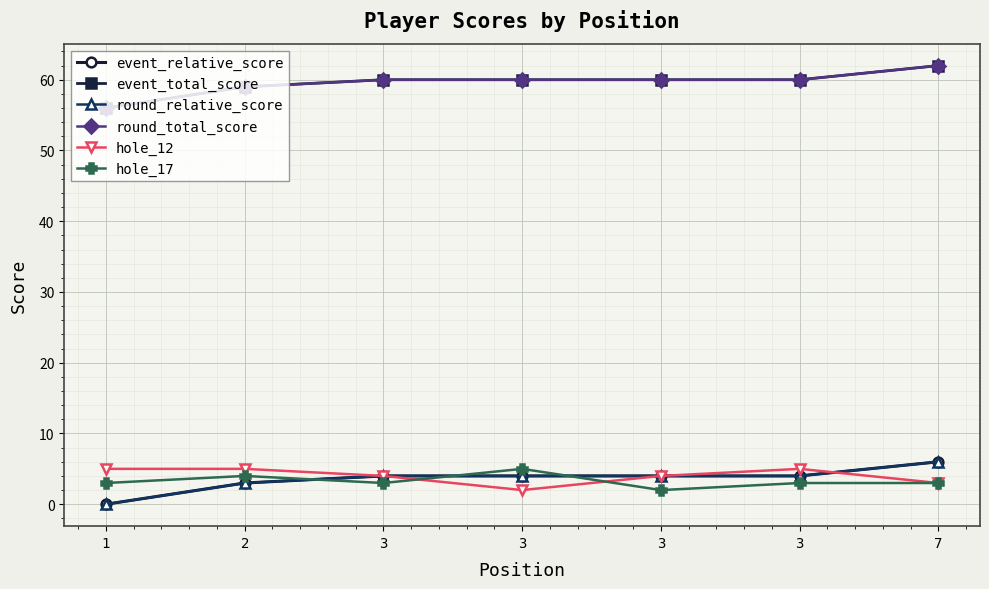

How many hole_17 values are between 3 and 4?

5